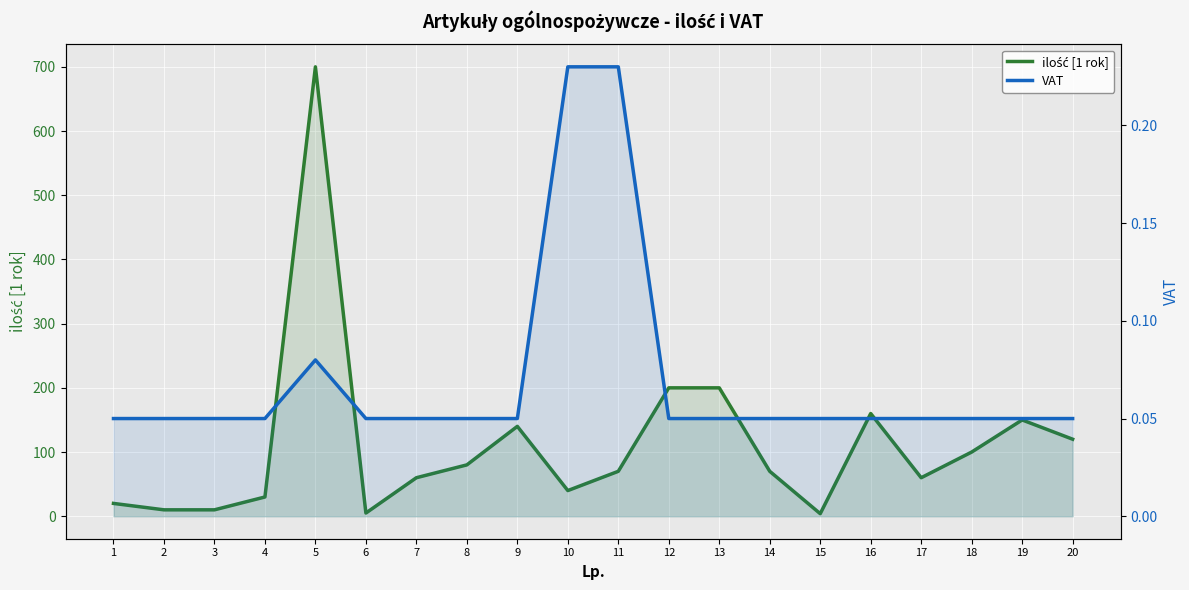

What is the value of the ilość [1 rok] point at the 18th from the left?

100.0